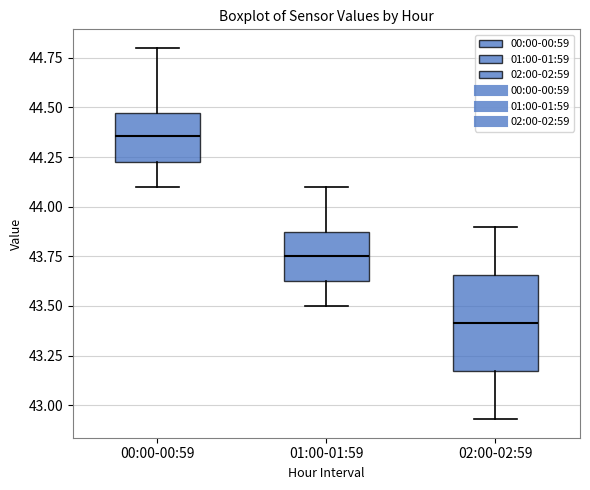

Comparing the boxes themselves (not the whiskers), which one is the tallest?

02:00-02:59